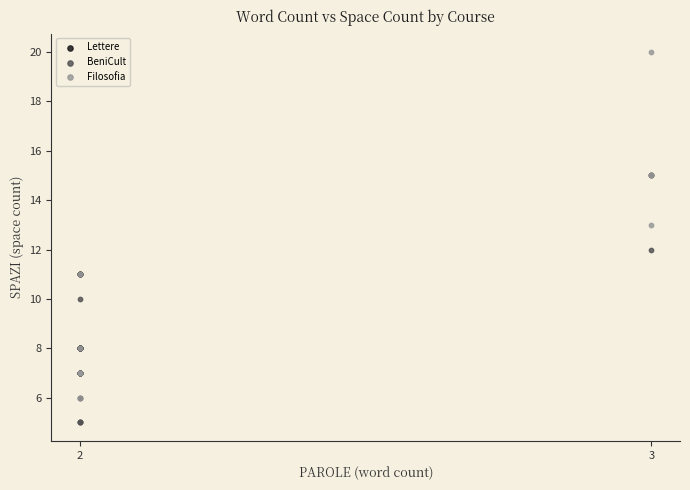

Which series has the widest spread of Y values?

Filosofia